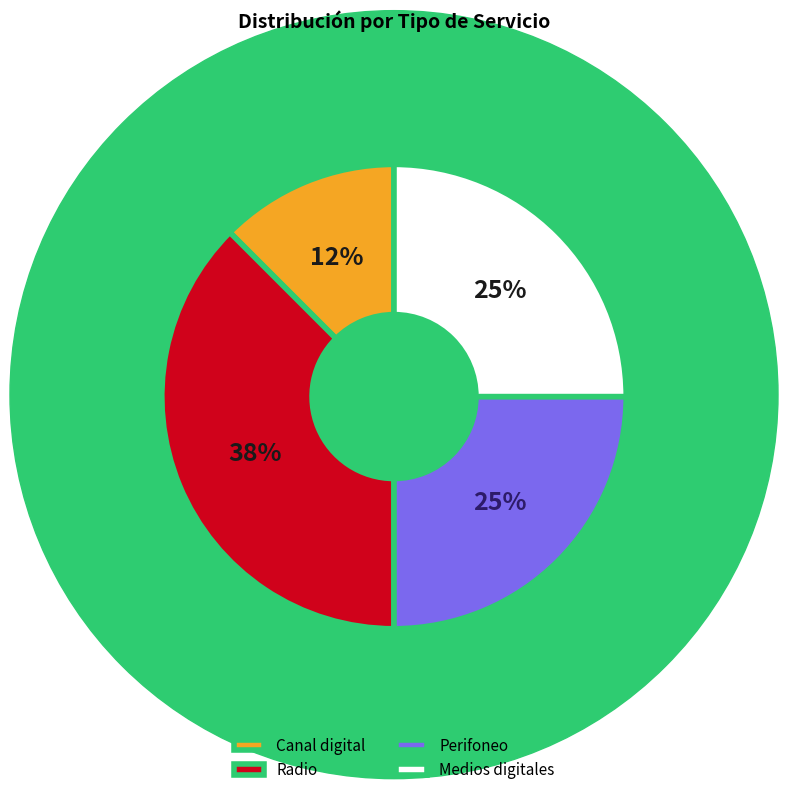

Do Medios digitales and Canal digital together represent more than half of the pie?

No